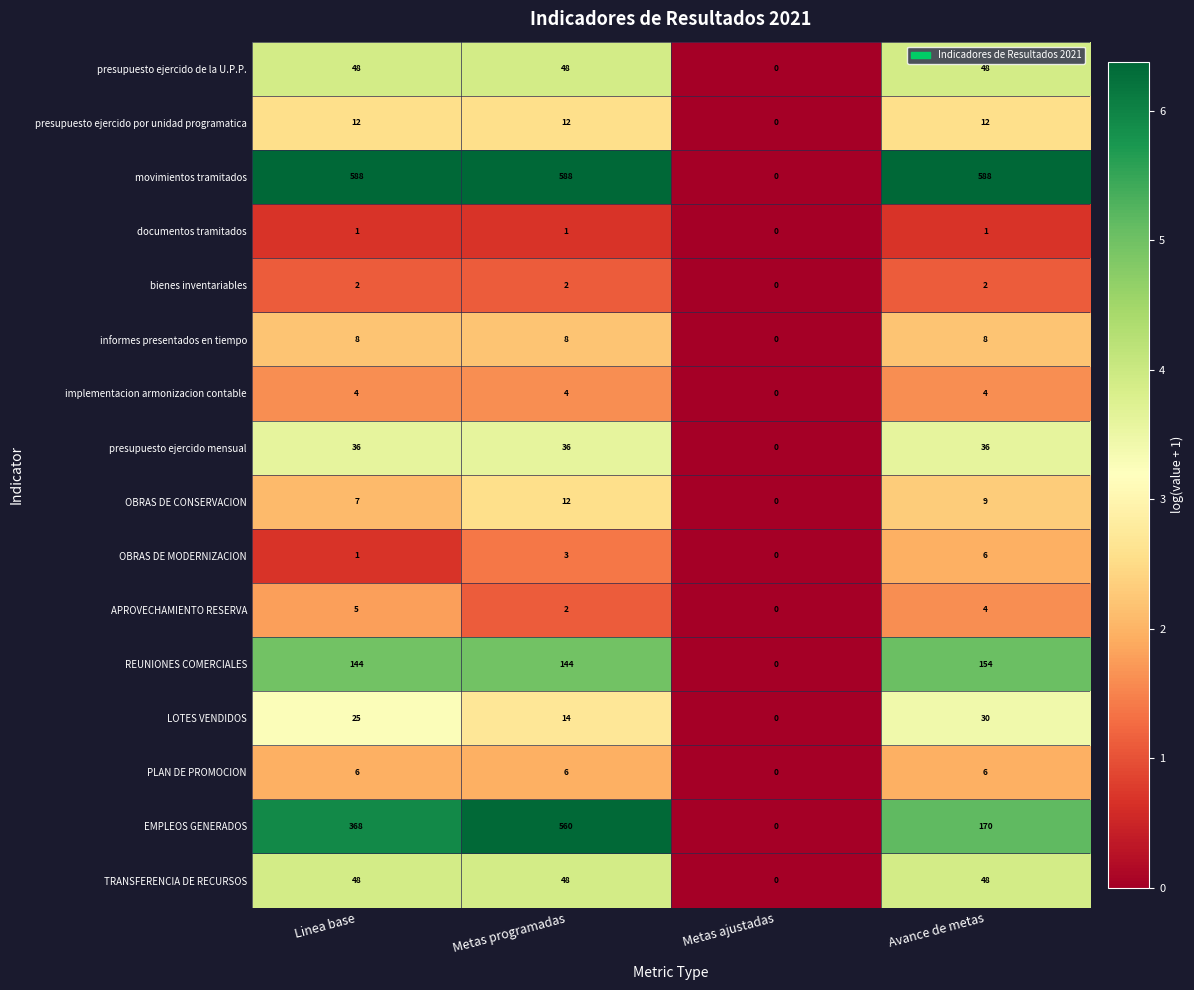

What is the spread (max minus min) of values at Metas programadas?

587